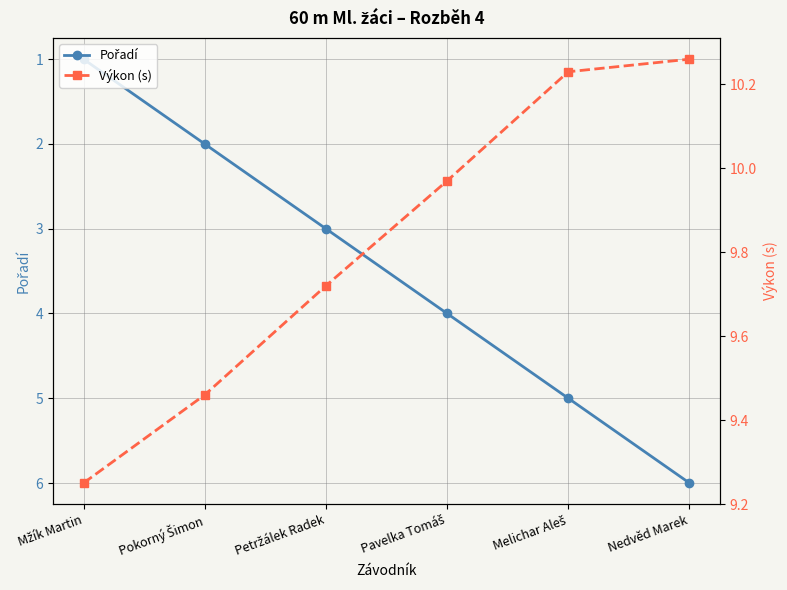

Where does the Pořadí series first go above 4?

Melichar Aleš